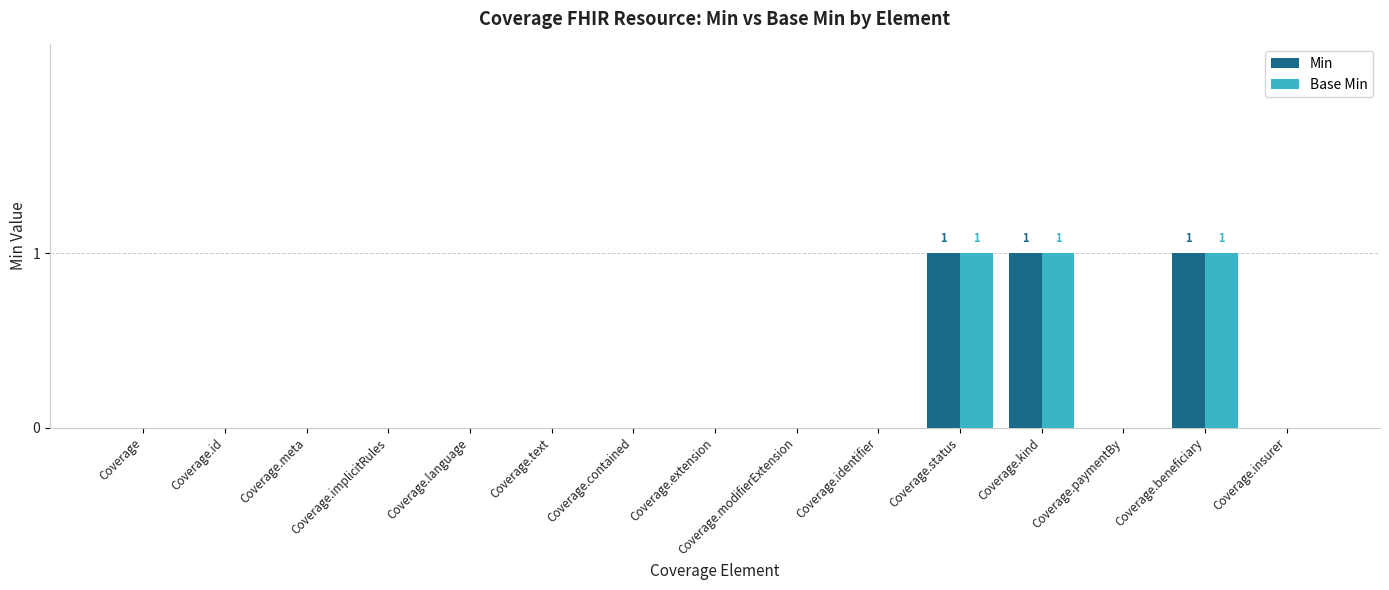

Are the bars grouped side by side (vs. stacked)?

Yes